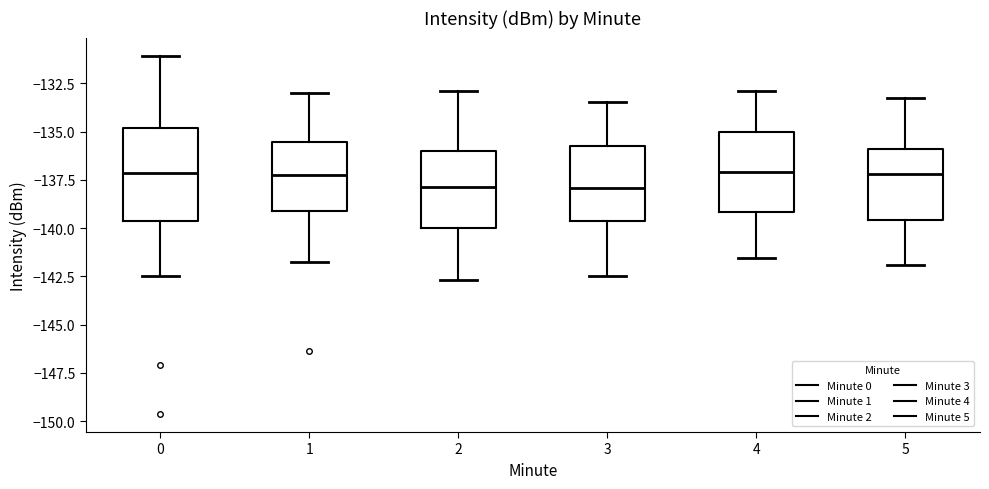

Comparing the boxes themselves (not the whiskers), which one is the tallest?

0